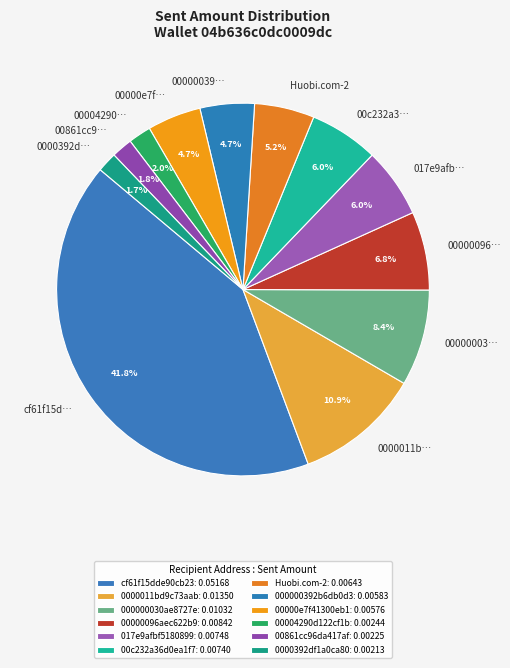

Is 00004290d122cf1b the majority of the pie?

No